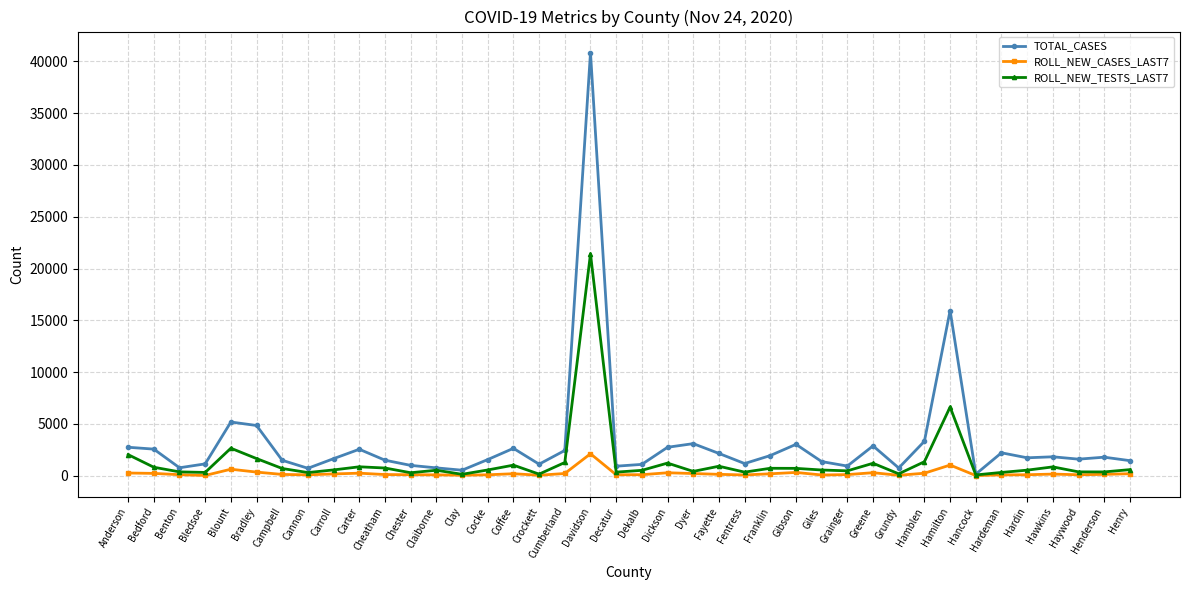

What is the maximum value shown in the chart?

40834